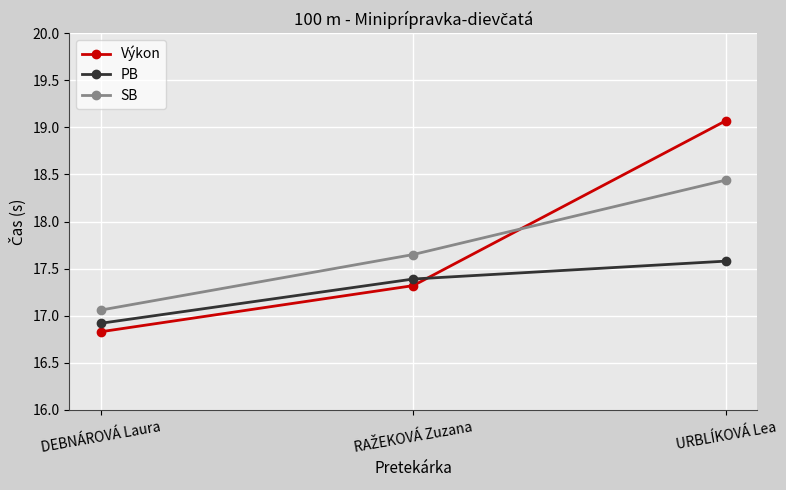

At which label is PB closest to 17?

DEBNÁROVÁ Laura